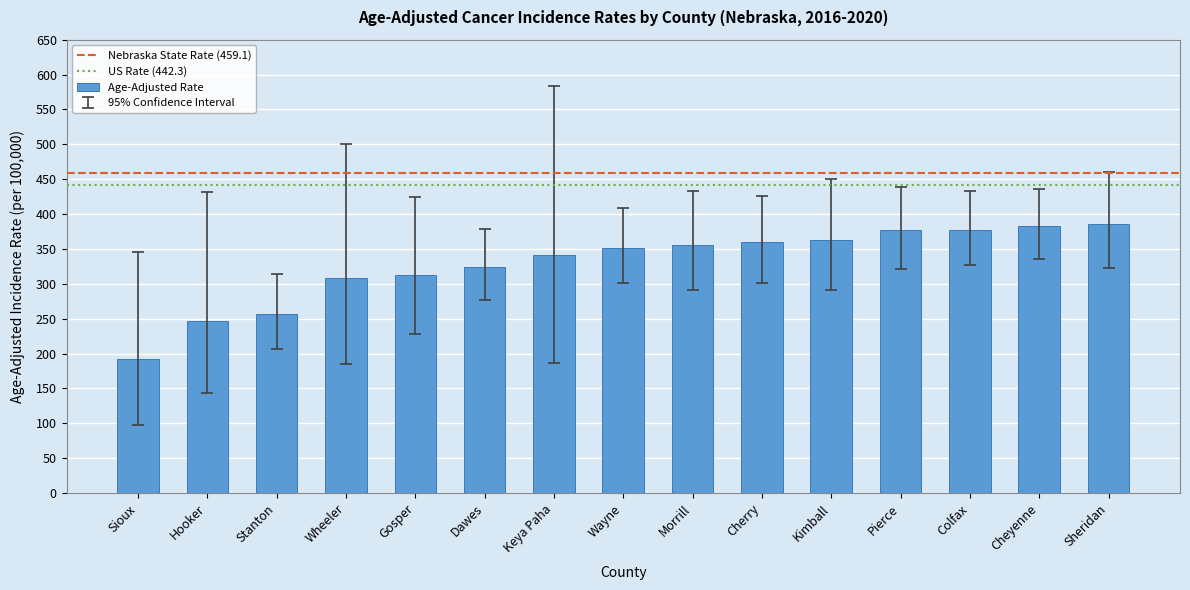

What value does the data have at Sioux?

192.0